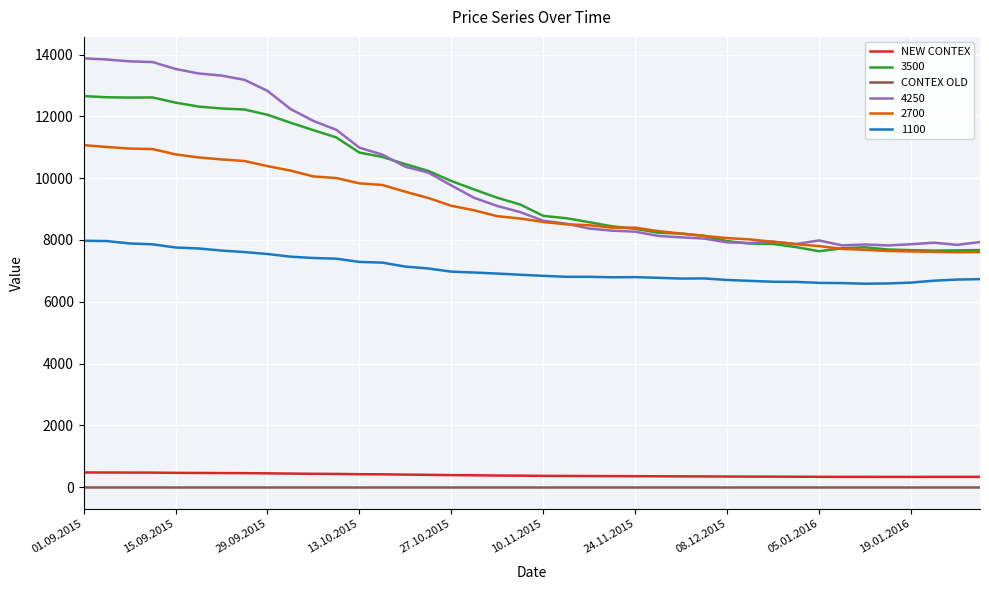

Count the number of data series in this chart.

6